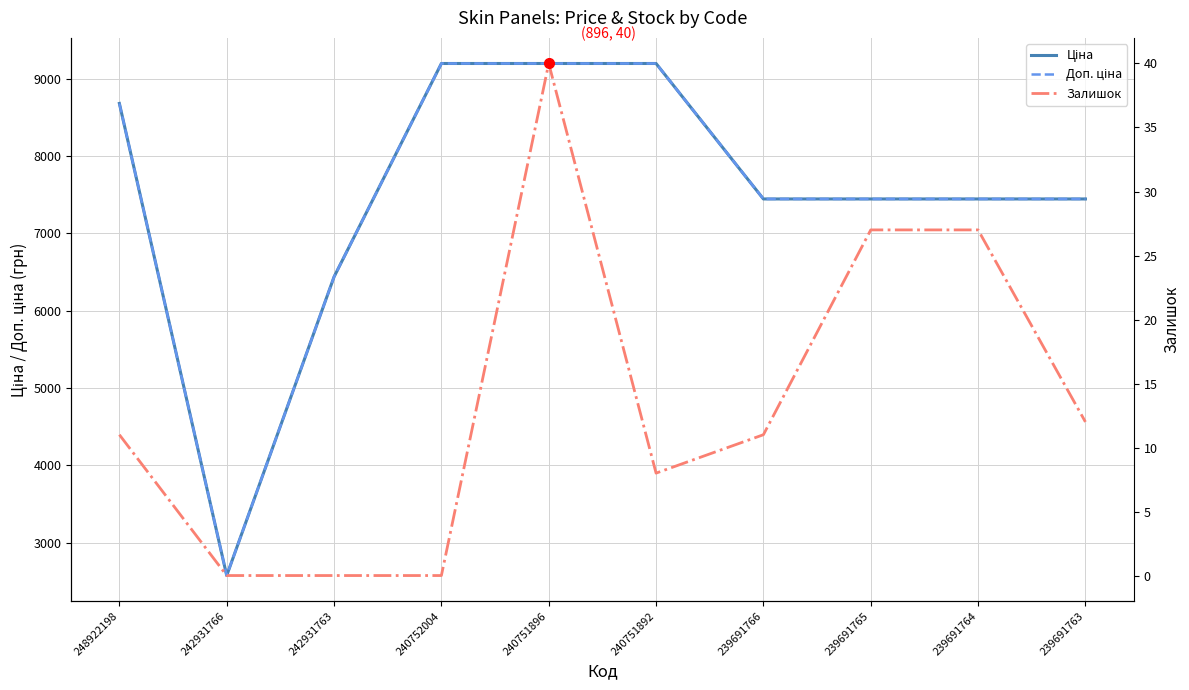

What is the sum of all Доп. ціна values?

75059.1